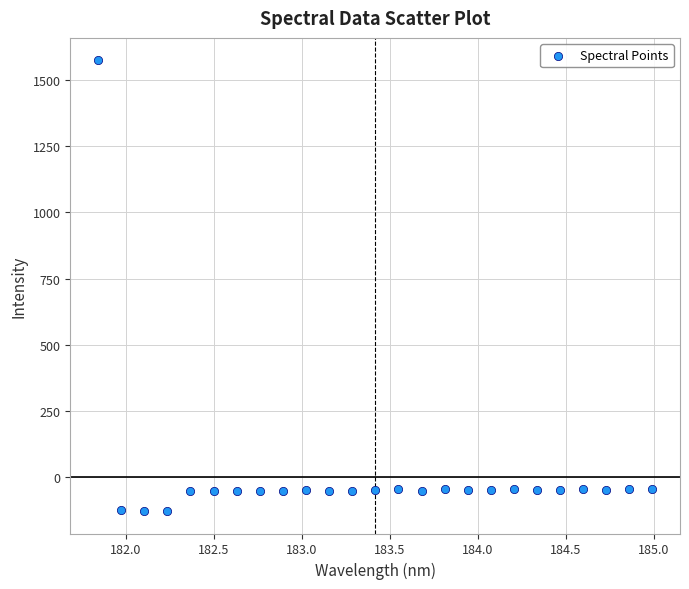

What is the range of X values (max minus min)?

3.1